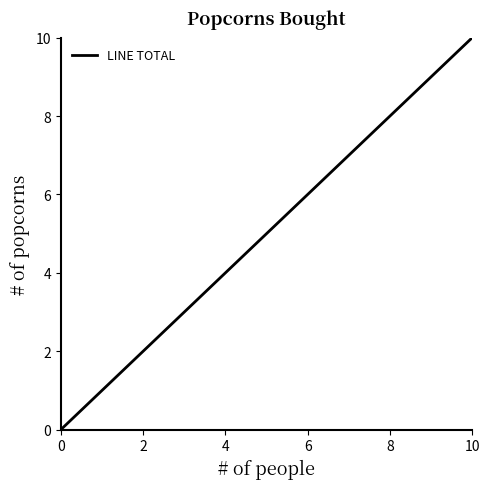

Reading right to left, extract all data points from this chart.

10	8	6	4	2	0